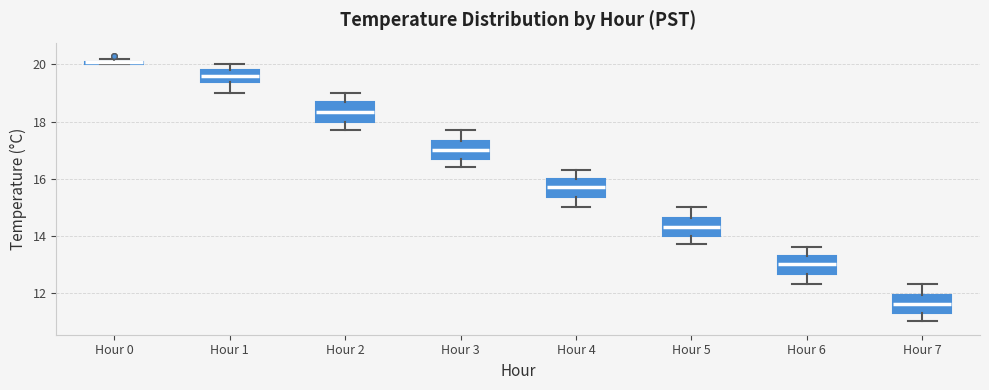

Where is the upper edge of the box for Hour 4 on the y-axis? The values are not printed on the chart, so give them approximately, as read against the axis.

16.0